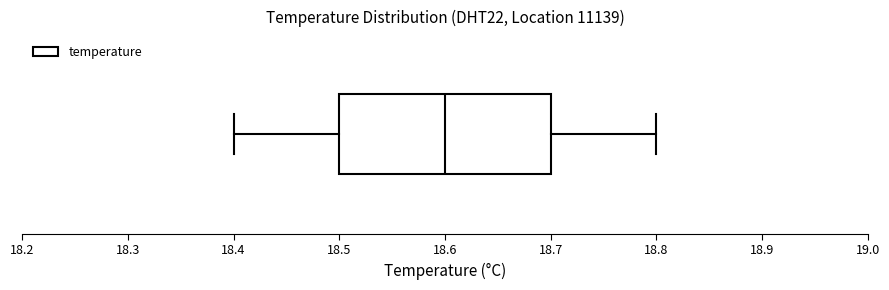

Transcribe this box plot: give where the median line is, the range the box spans, and where the two whiskers end, as read against the x-axis. The values are not printed on the chart, so give them approximately, as read against the axis.

median 18.6, box 18.5 to 18.7, whiskers 18.4 to 18.8